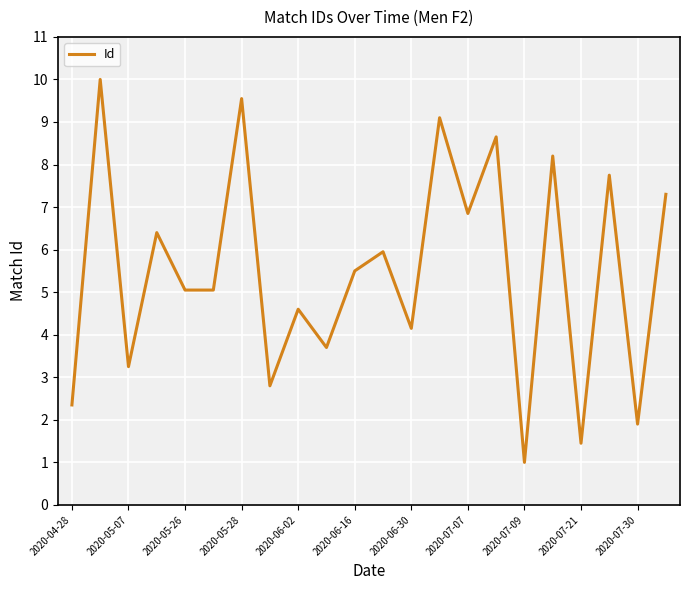

What is the smallest value displayed?

1.0